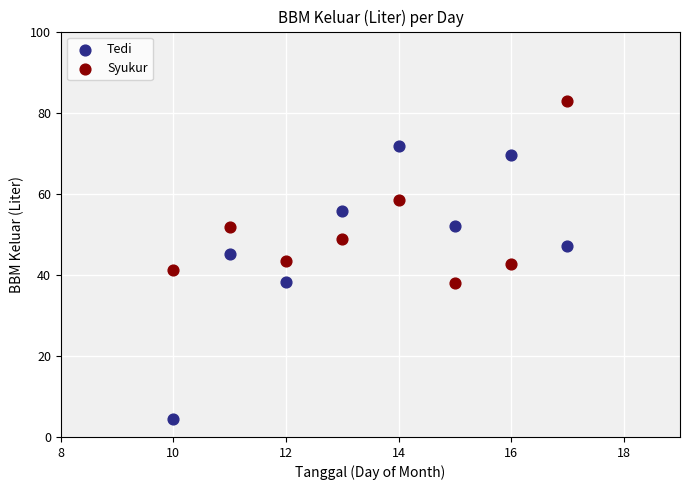

In the Syukur series, what Y value is closest to 60?

58.5